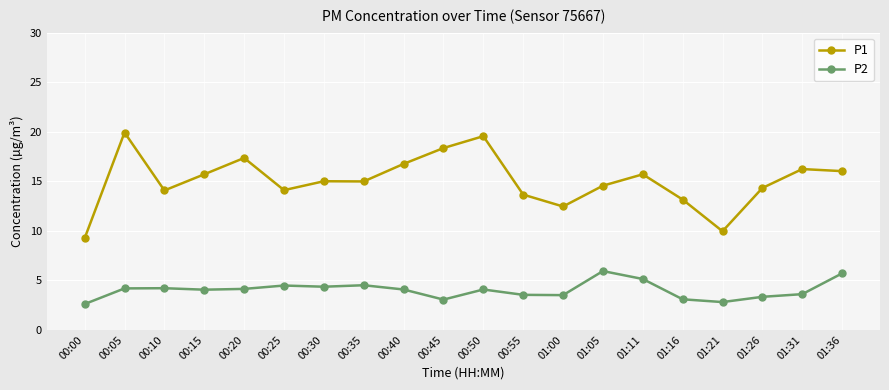

What are all the series names shown in the legend?

P1, P2